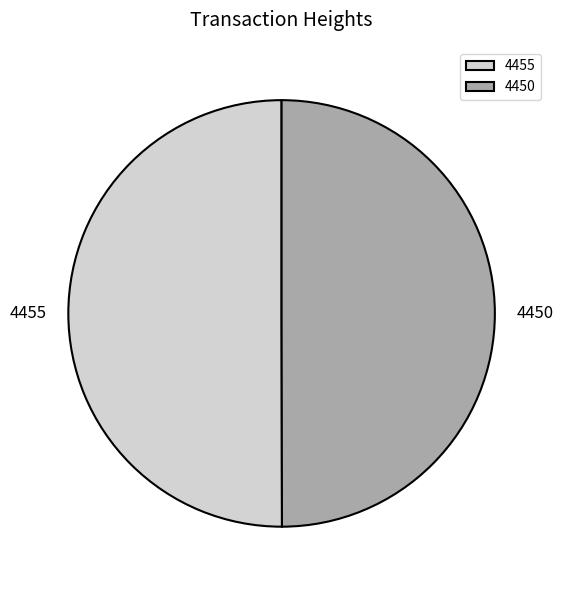

Combined, do 4450 and 4455 account for over 50%?

Yes